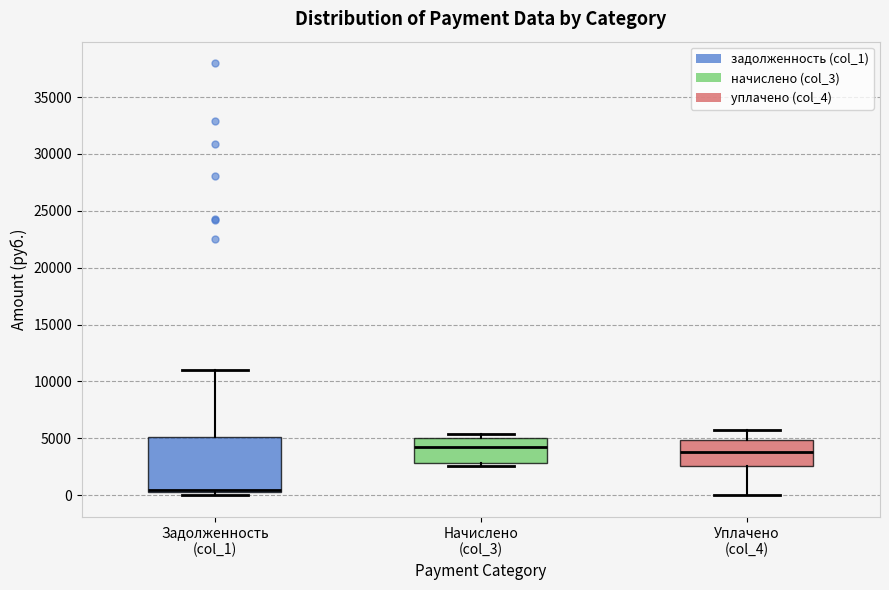

Comparing the boxes themselves (not the whiskers), which one is the tallest?

Задолженность (col_1)